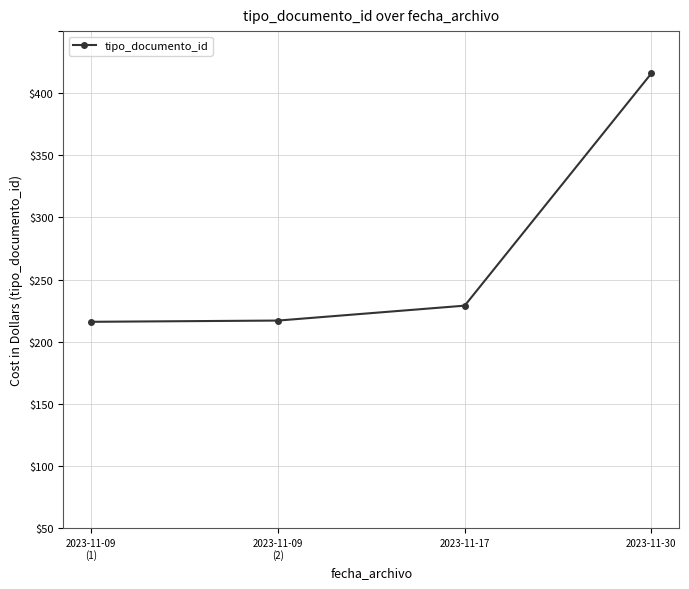

Does the chart have visible grid lines?

Yes